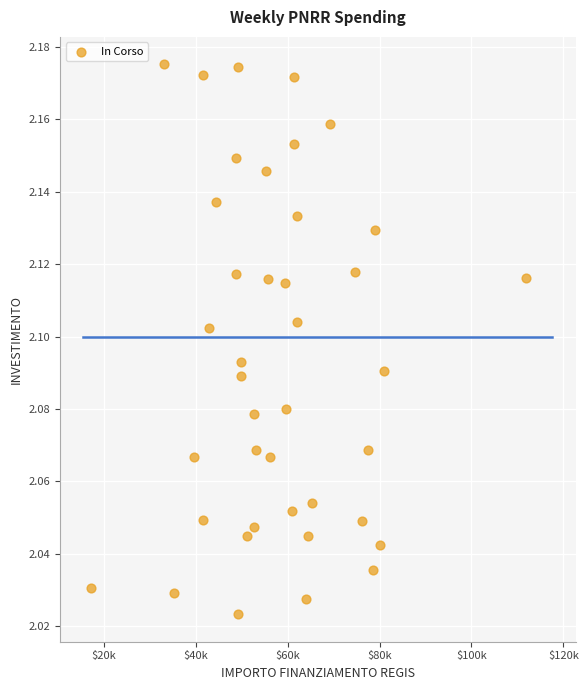

How many data points are displayed?

40